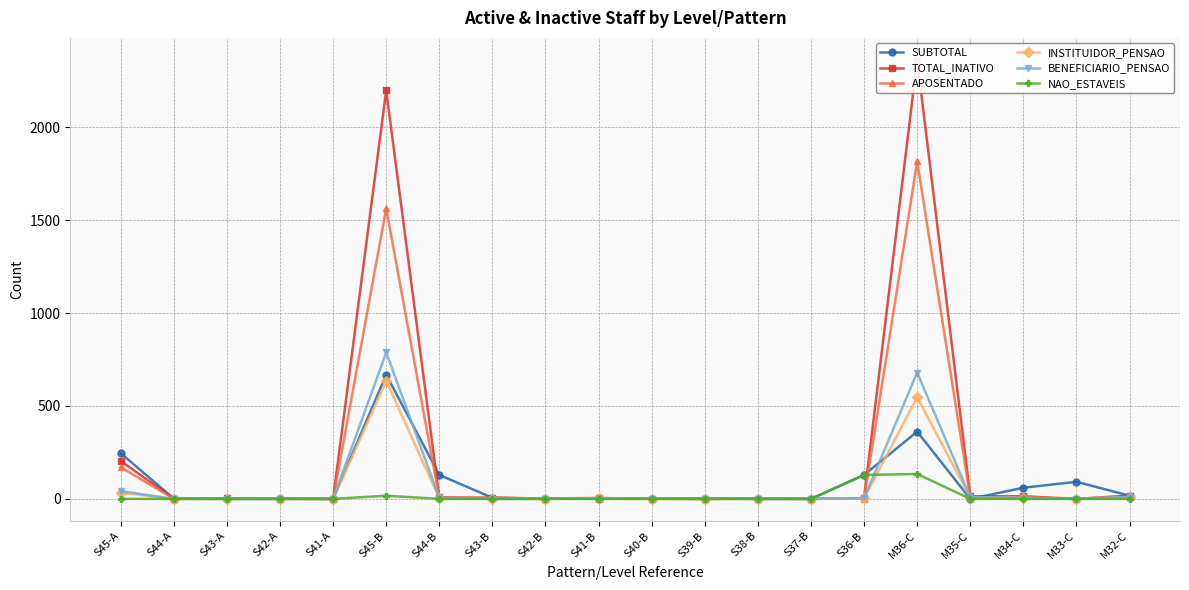

How many times do SUBTOTAL and BENEFICIARIO_PENSAO cross each other?

4